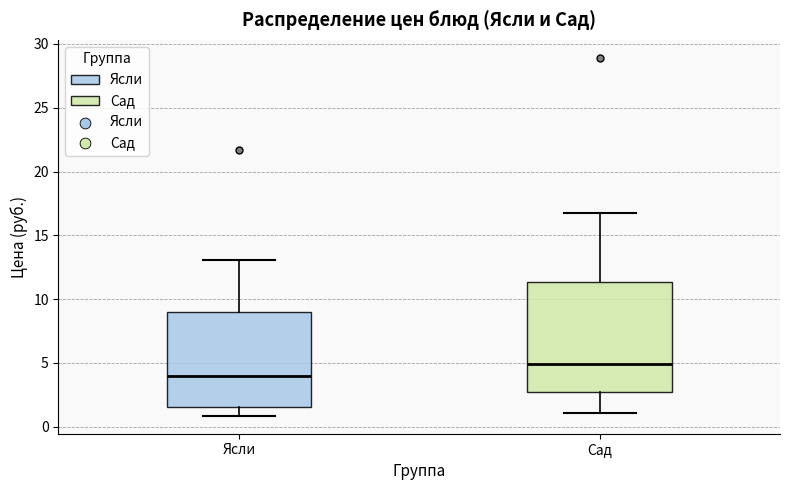

Comparing the boxes themselves (not the whiskers), which one is the tallest?

Сад